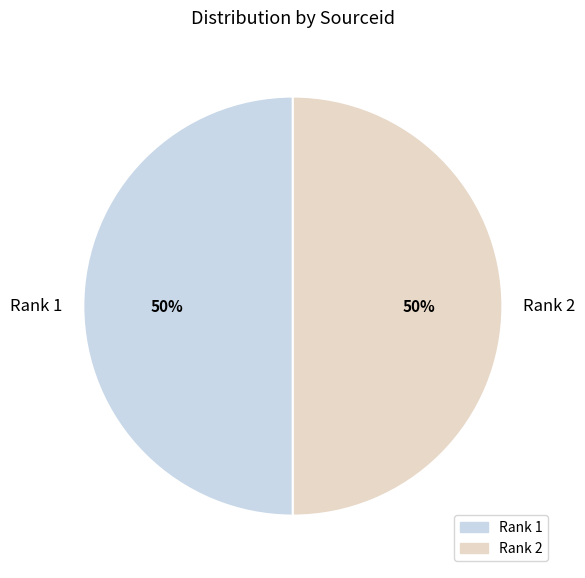

What is the ratio of the value at Rank 1 to the value at Rank 2?

1.0